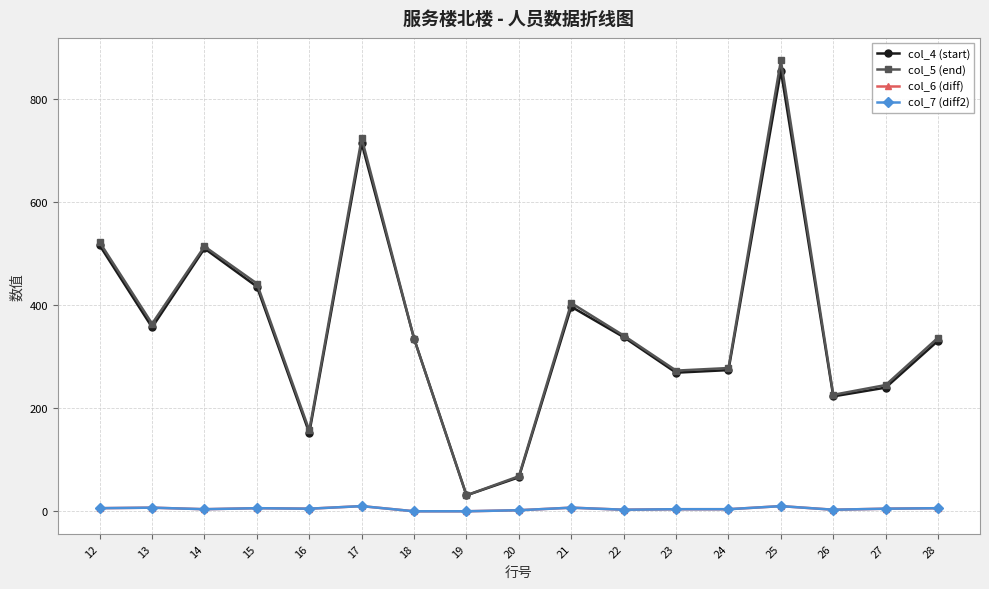

Which series has the widest spread of values?

col_5 (end)